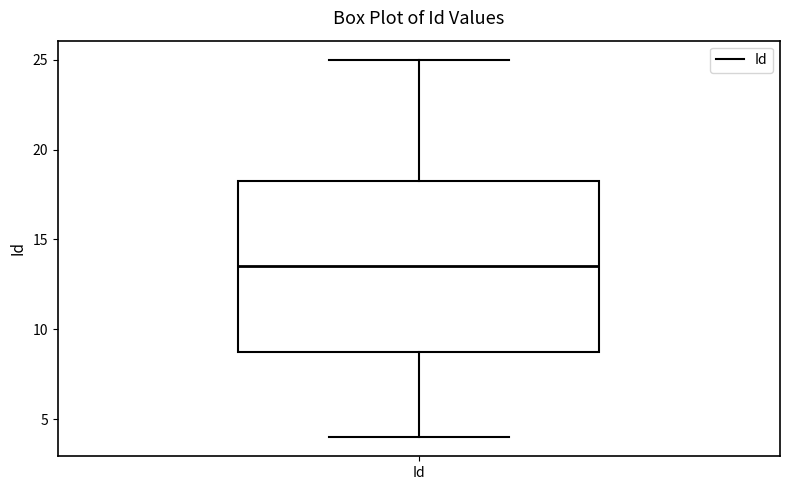

Transcribe this box plot: give where the median line is, the range the box spans, and where the two whiskers end, as read against the y-axis. The values are not printed on the chart, so give them approximately, as read against the axis.

median 13.5, box 9.0 to 18.5, whiskers 4.0 to 25.0